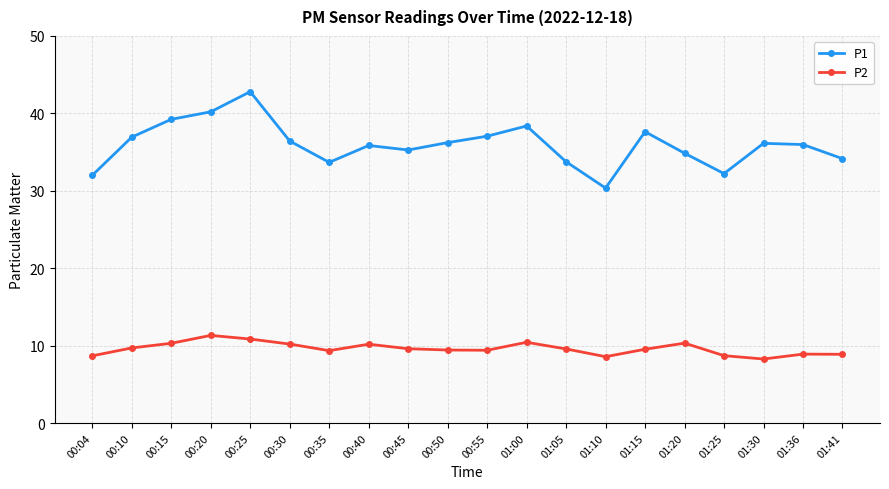

What is the value of the P1 point at the 7th from the left?

33.7